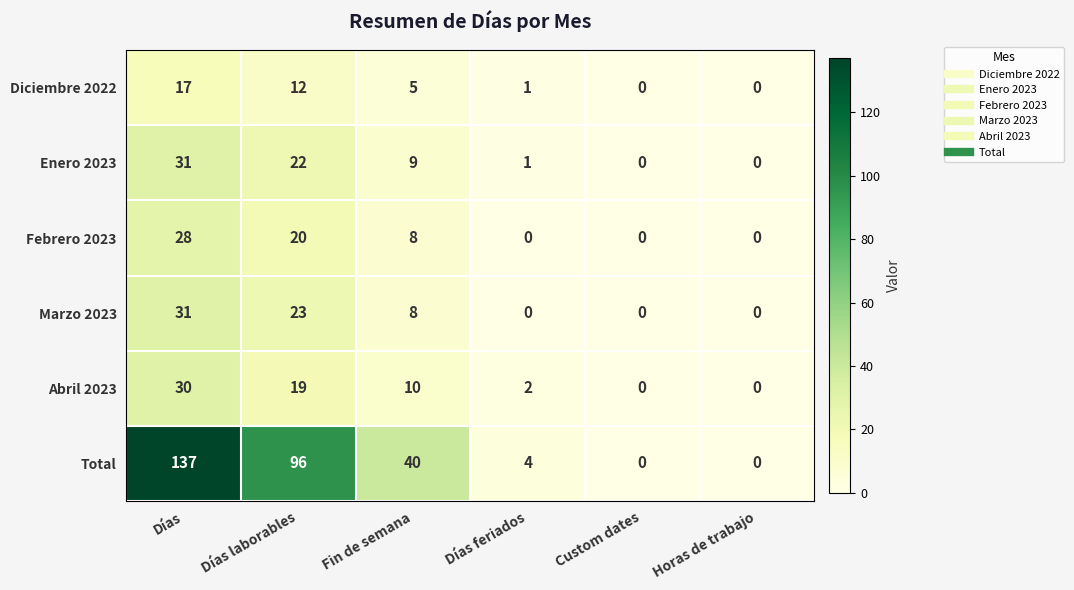

How many data points does each series have?

6